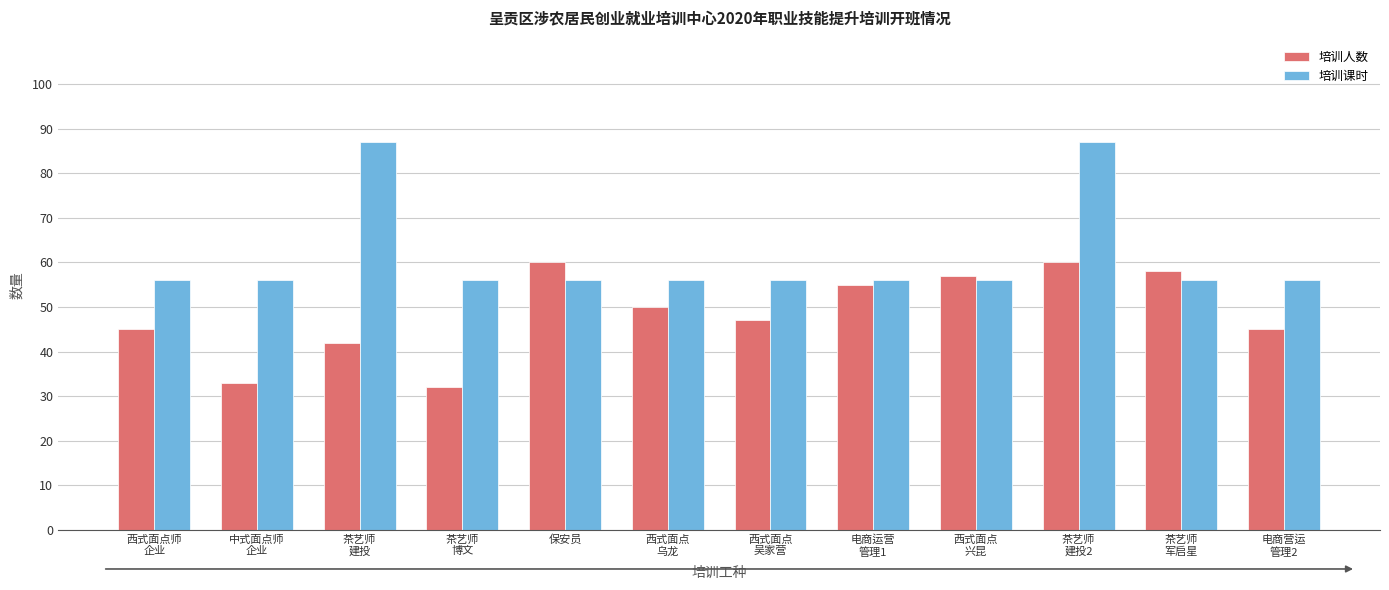

List the series in order of their peak value, lowest first.

培训人数, 培训课时